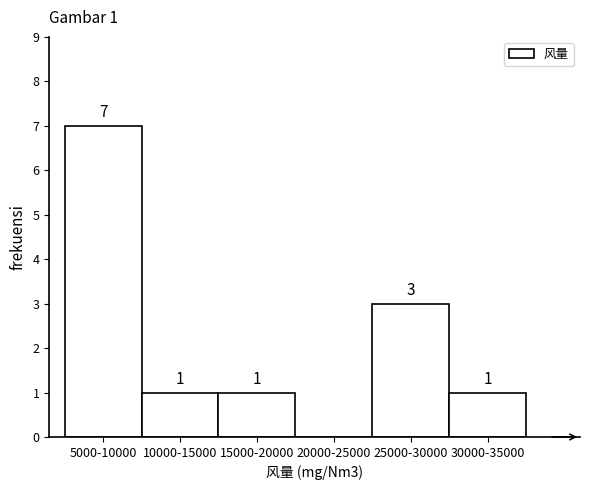

Reading right to left, what are all the values shown in this chart?

30000-35000=1	25000-30000=3	20000-25000=0	15000-20000=1	10000-15000=1	5000-10000=7